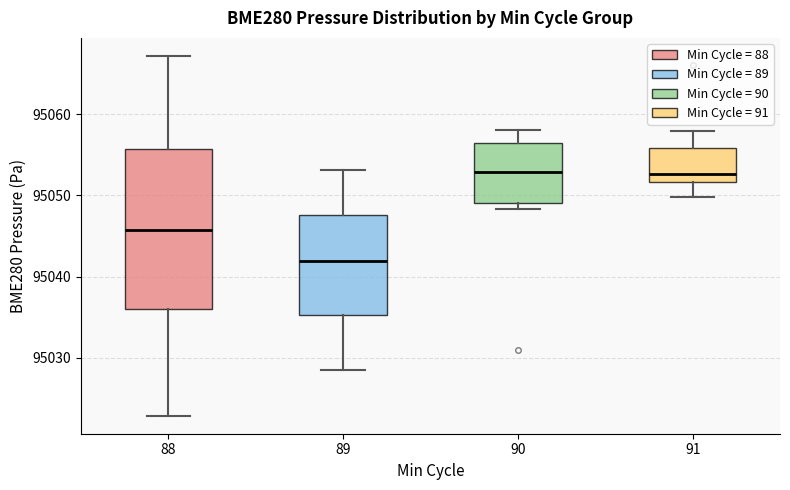

Where is the lower edge of the box at x = 91 on the y-axis? The values are not printed on the chart, so give them approximately, as read against the axis.

95052